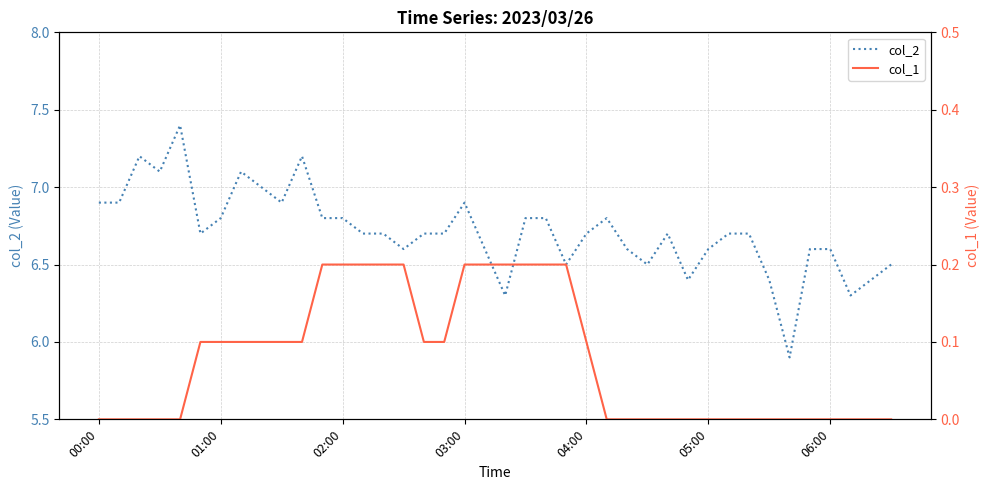

Is this an area chart (filled region under the line)?

No